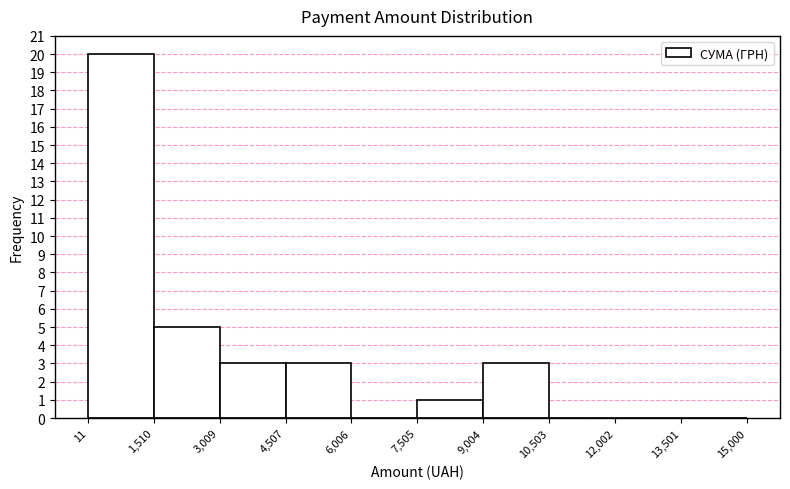

Which range on the x-axis has the tallest bar?

11 to 1,510